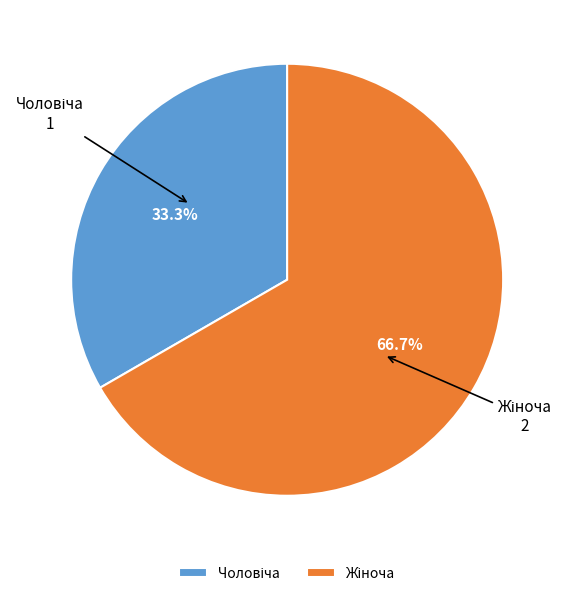

The Жіноча slice represents 78% of the pie. True or false?

False